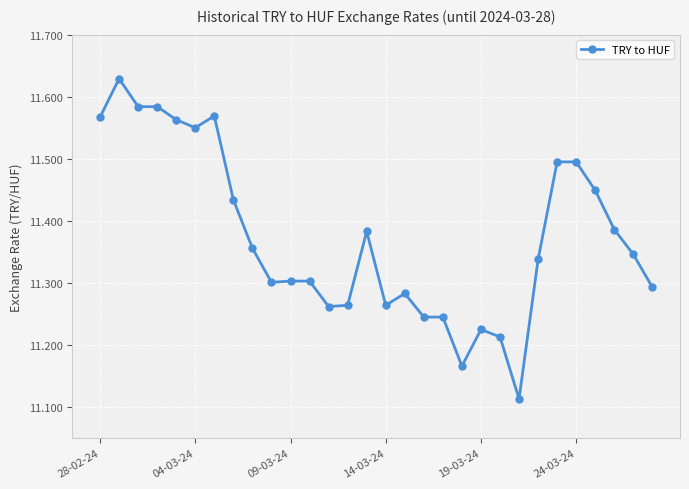

Does the chart have visible grid lines?

Yes